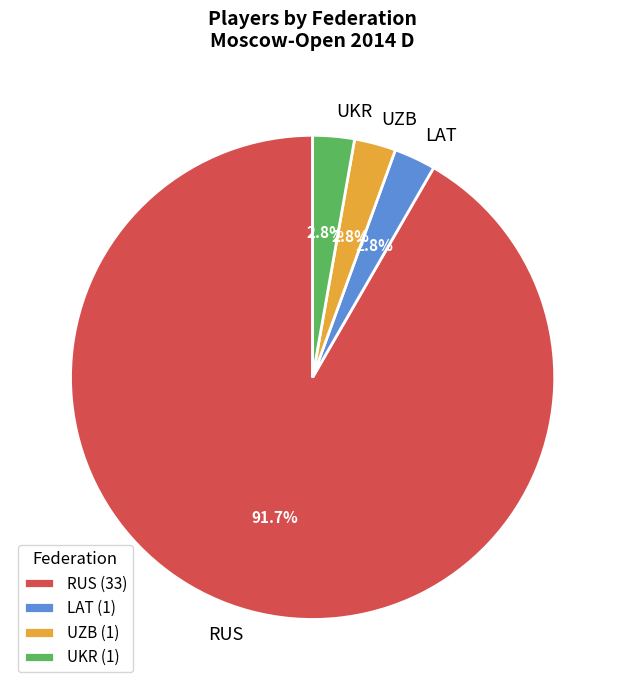

Between LAT and RUS, which is larger?

RUS